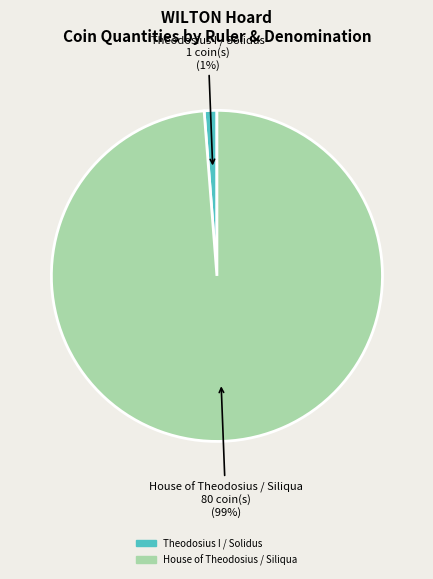

Is there any slice that represents more than half of the pie?

Yes